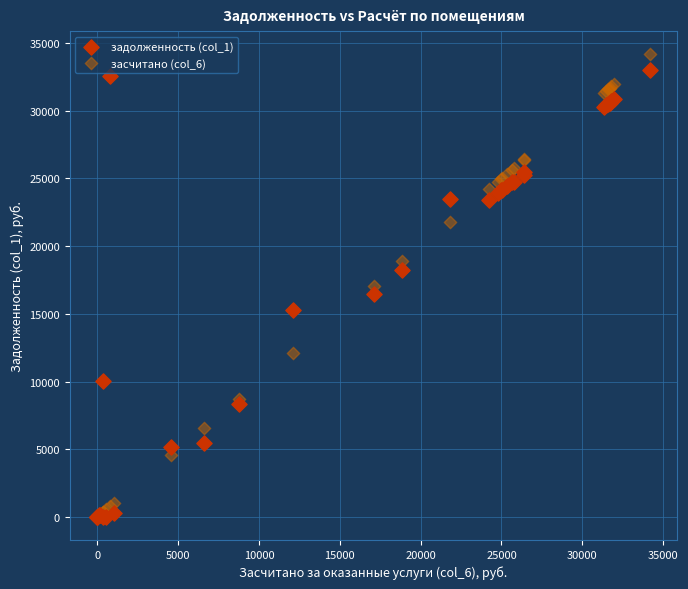

Which series has the largest Y range (max minus min)?

засчитано (col_6)